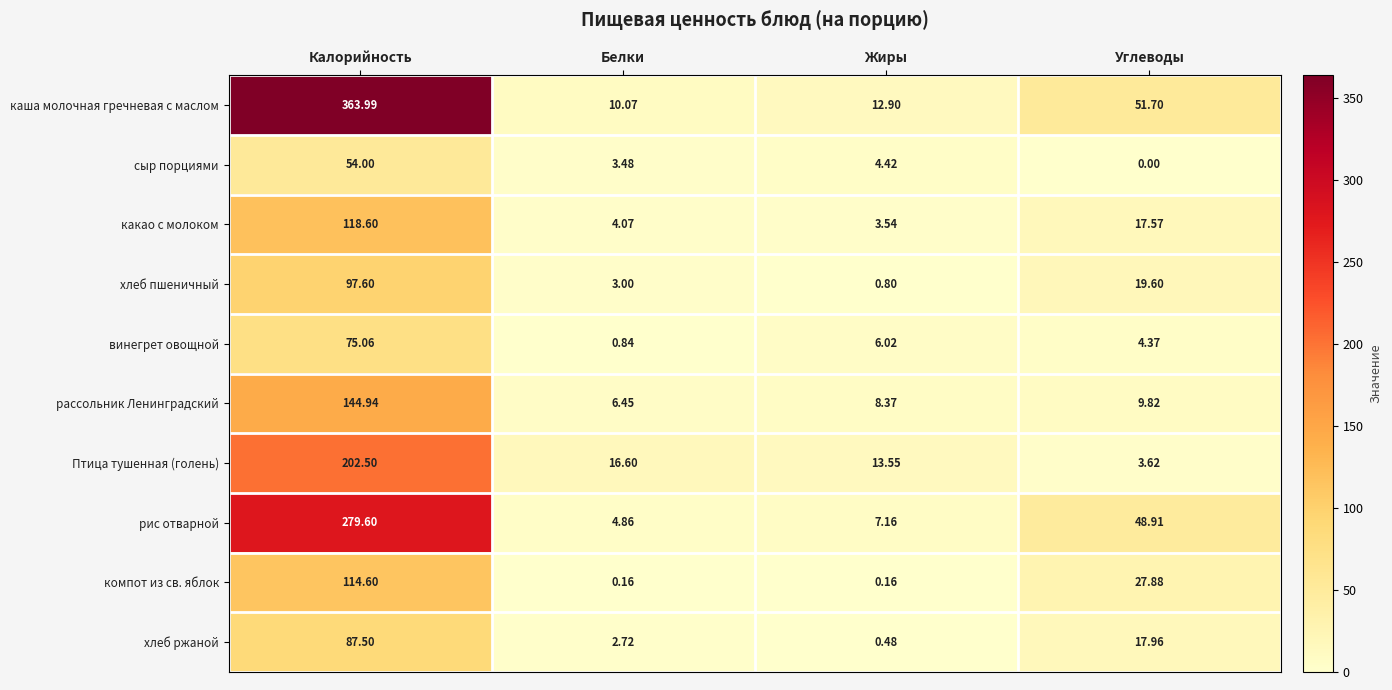

List the series in order of their peak value, highest first.

каша молочная гречневая с маслом, рис отварной, Птица тушенная (голень), рассольник Ленинградский, какао с молоком, компот из св. яблок, хлеб пшеничный, хлеб ржаной, винегрет овощной, сыр порциями